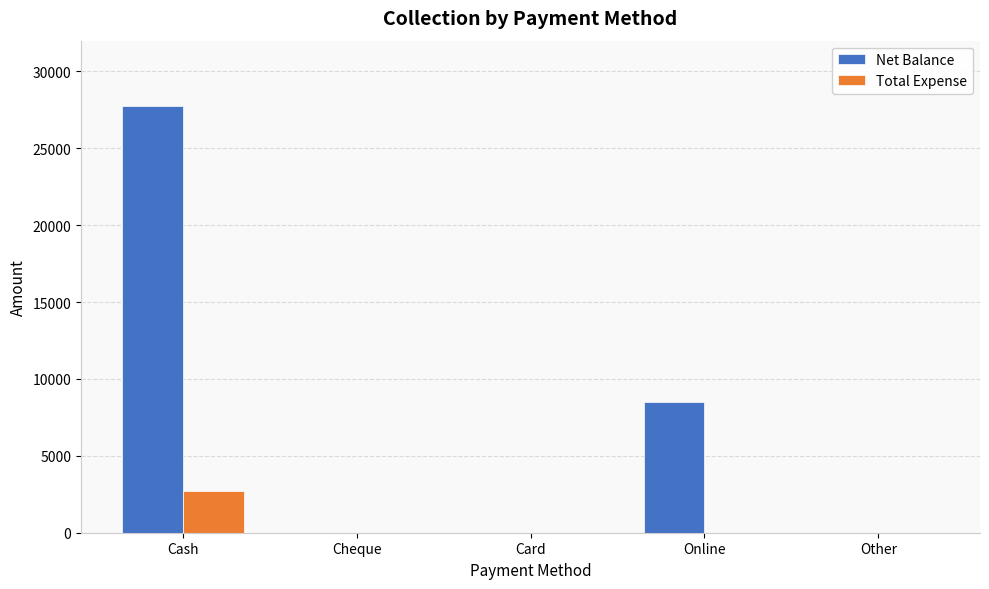

Reading right to left, what are all the values shown in this chart?

Net Balance: Other=0	Online=8500	Card=0	Cheque=0	Cash=27775
Total Expense: Other=0	Online=0	Card=0	Cheque=0	Cash=2725